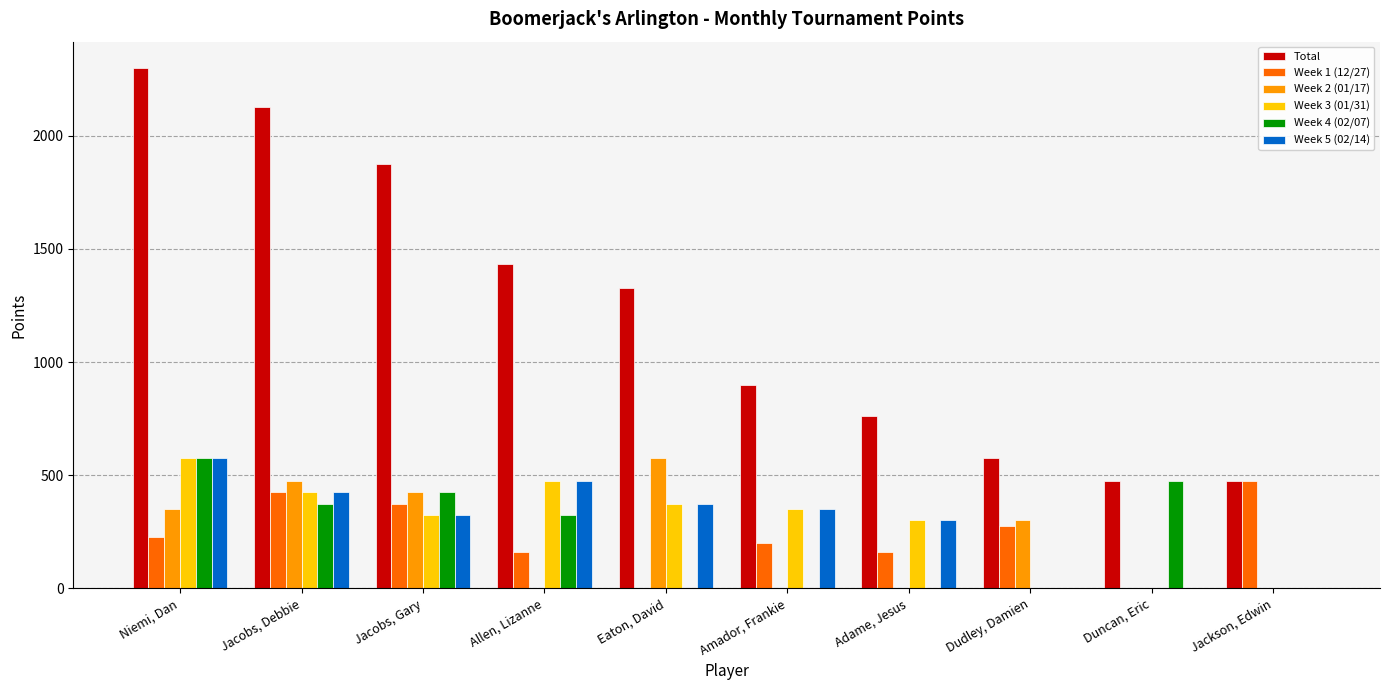

The Week 2 (01/17) series shows 0 at Duncan, Eric. True or false?

True